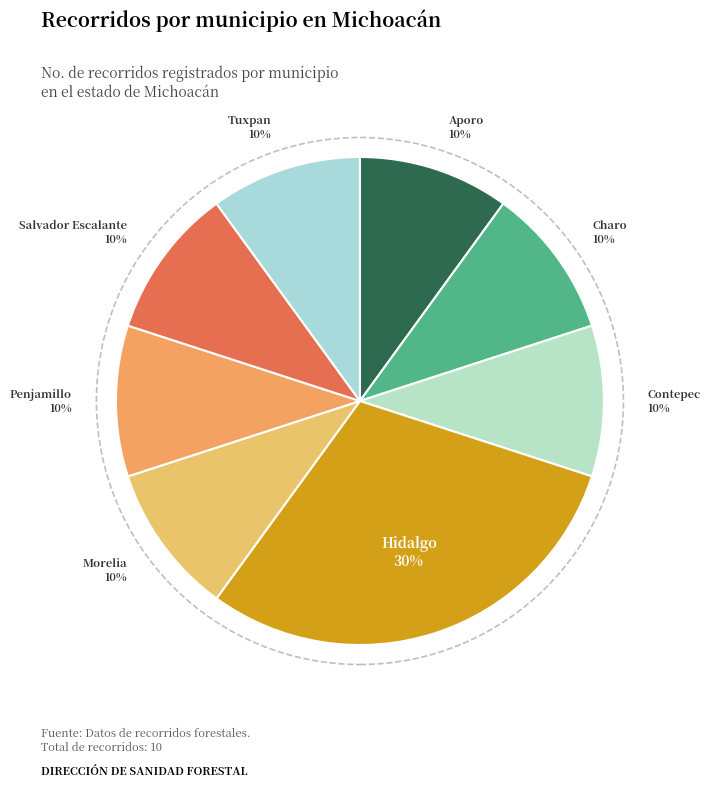

Is there a majority slice in this chart?

No